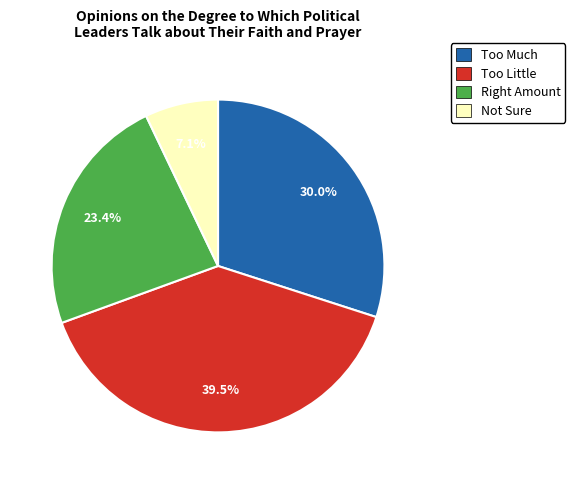

Do Too Much and Too Little together represent more than half of the pie?

Yes